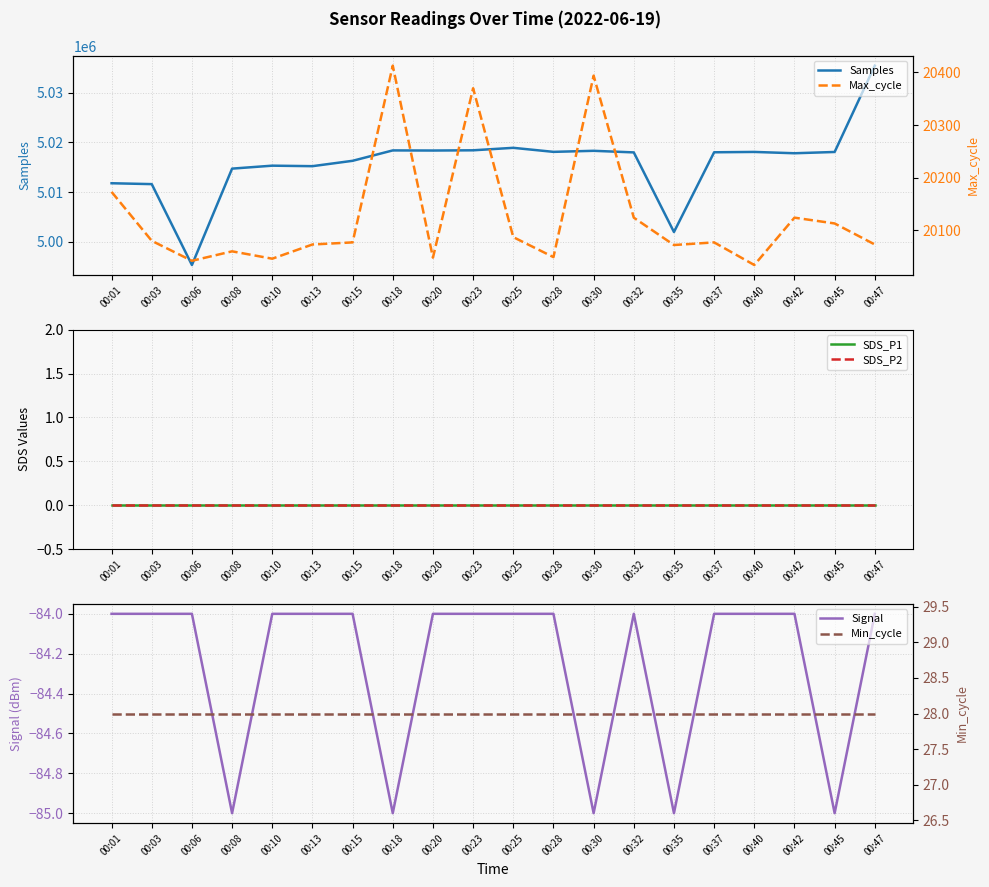

Rank the series at 00:03 from highest to lowest value.

Samples, Max_cycle, Min_cycle, SDS_P1, SDS_P2, Signal